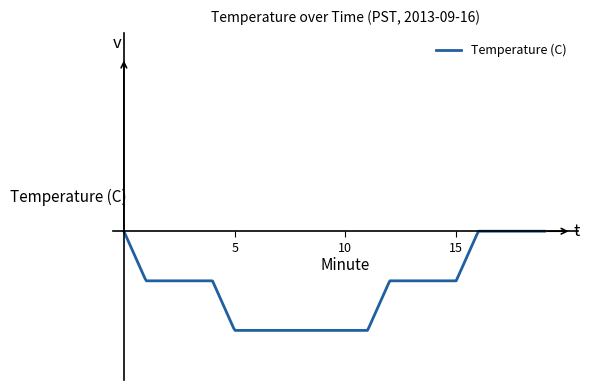

List the labels in order of value, largest first.

0, 16, 17, 18, 19, 1, 2, 3, 4, 12, 13, 14, 15, 5, 6, 7, 8, 9, 10, 11